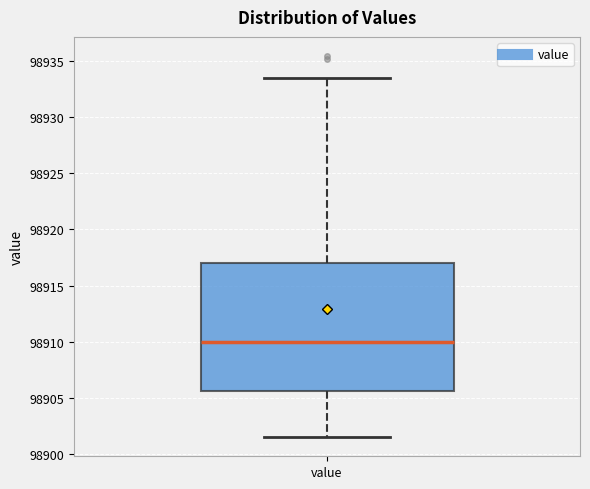

Transcribe this box plot: give where the median line is, the range the box spans, and where the two whiskers end, as read against the y-axis. The values are not printed on the chart, so give them approximately, as read against the axis.

median 98910.0, box 98905.5 to 98917.0, whiskers 98901.5 to 98933.5